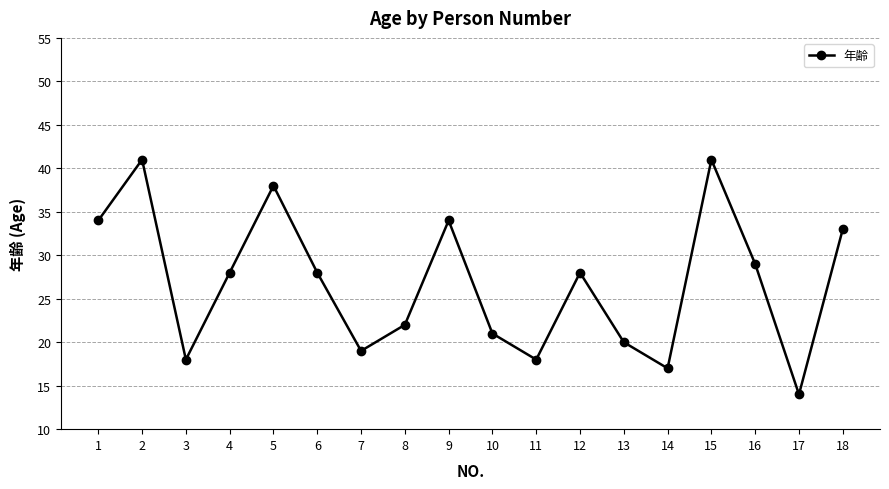

What is the maximum value shown in the chart?

41